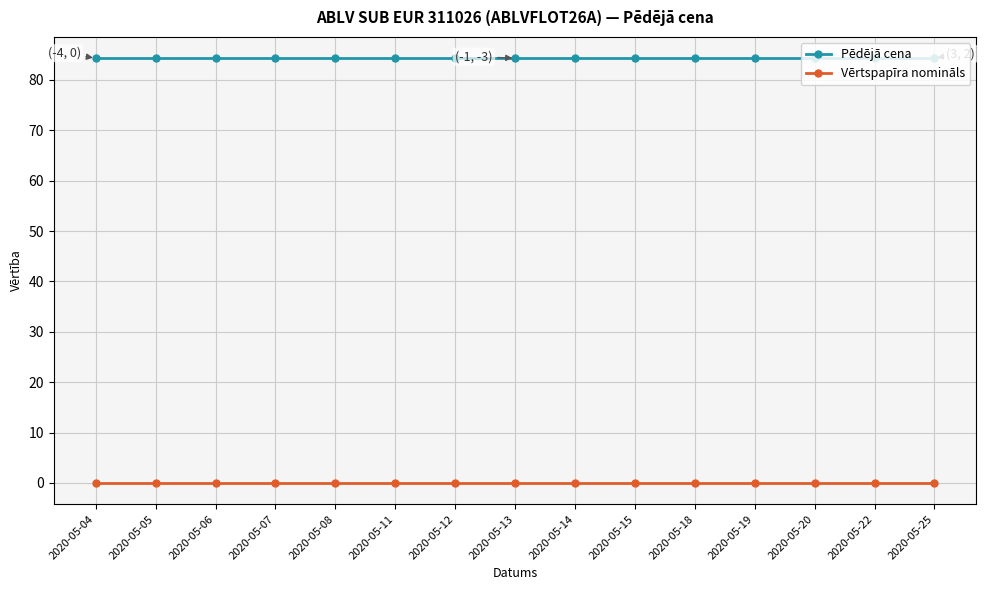

List the series in order of their peak value, highest first.

Pēdējā cena, Vērtspapīra nomināls